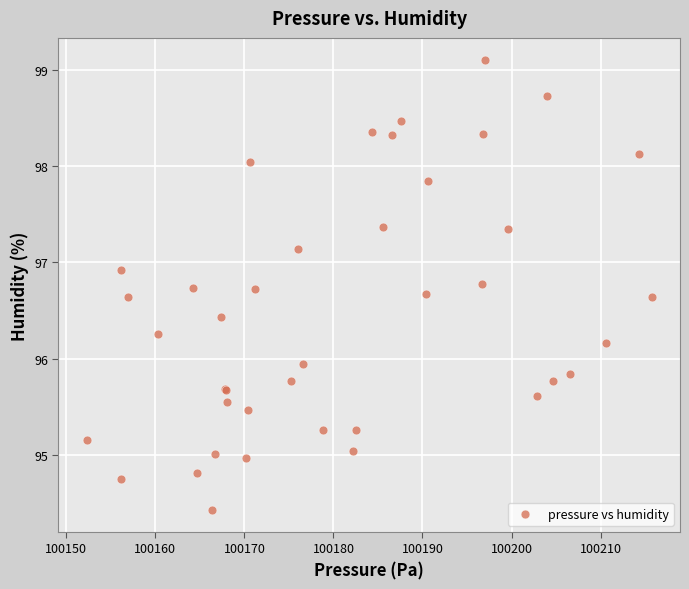

What Y value in the scatter plot is closest to 96?

95.9